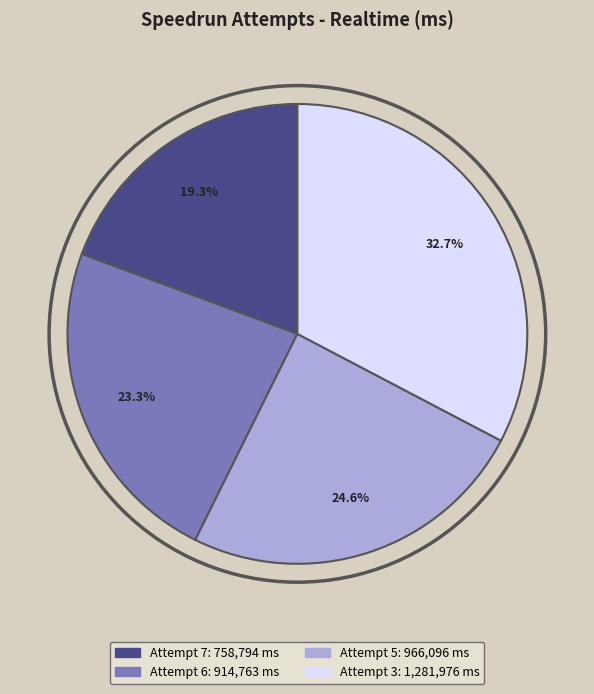

Rank the categories by value from highest to lowest.

Attempt 3, Attempt 5, Attempt 6, Attempt 7